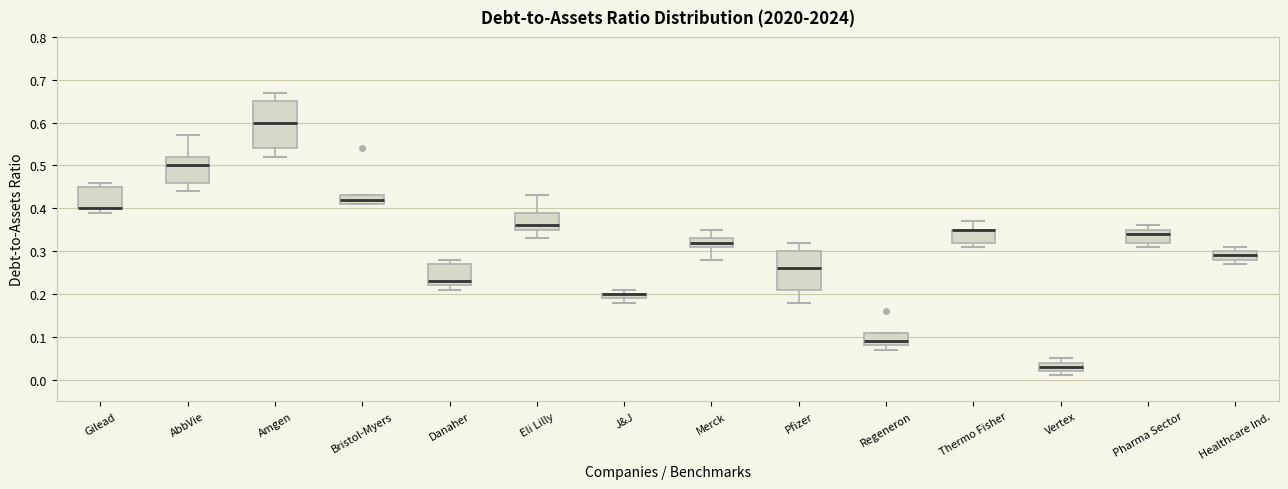

Where is the upper edge of the box for Regeneron on the y-axis? The values are not printed on the chart, so give them approximately, as read against the axis.

0.11